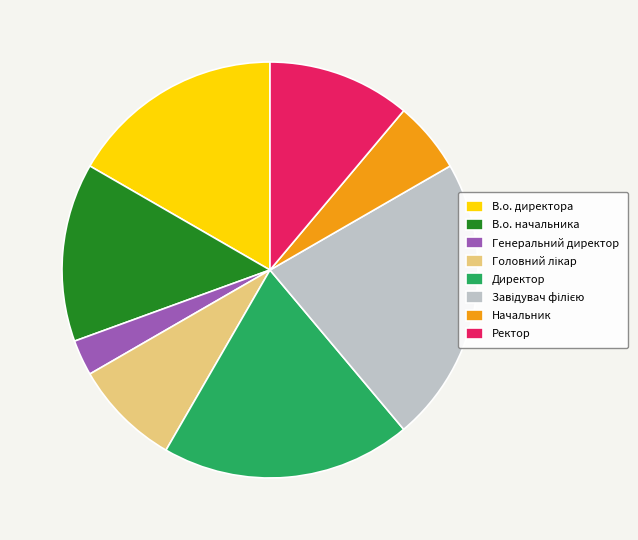

Is there any slice that represents more than half of the pie?

No